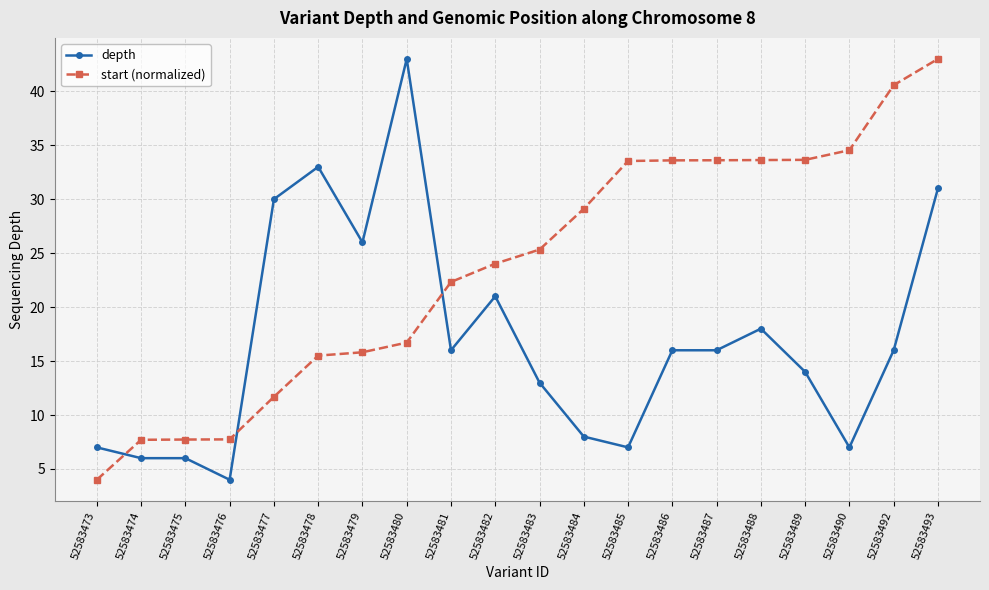

The start (normalized) series shows 7.9 at 52583488. True or false?

False